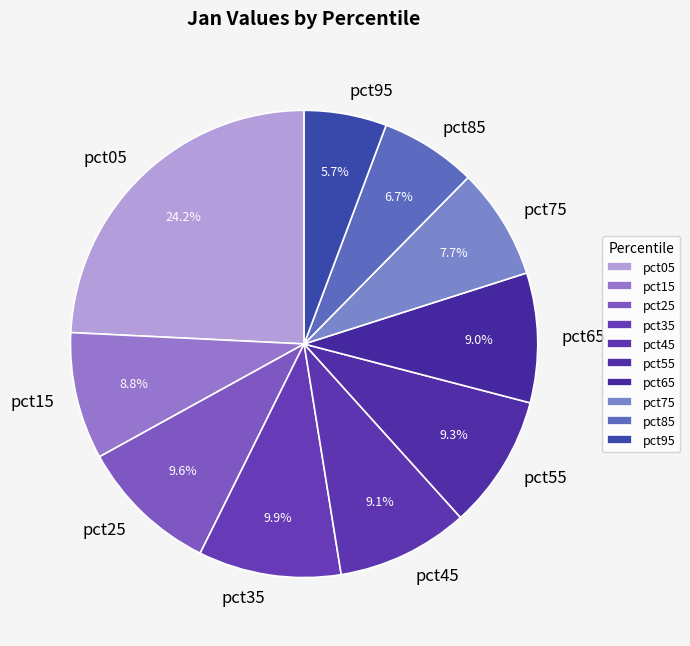

Count the number of slices in the pie.

10